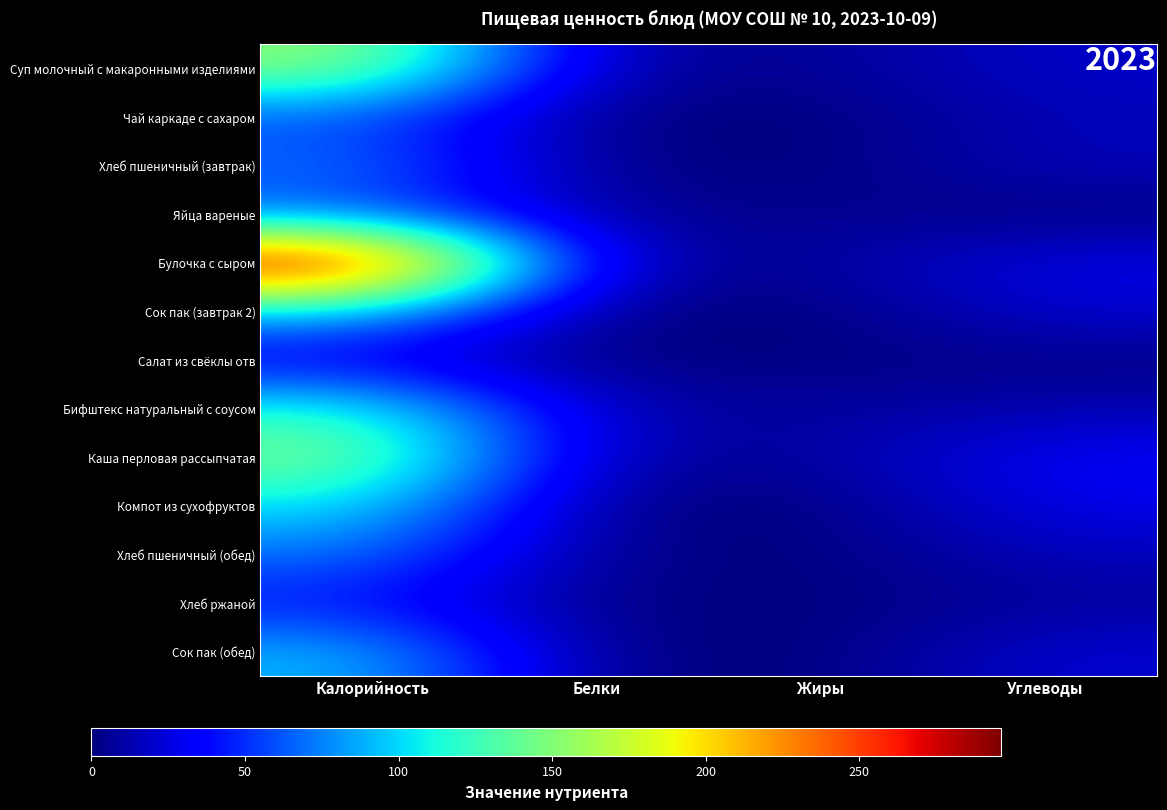

Which label corresponds to the largest value in the chart?

Калорийность